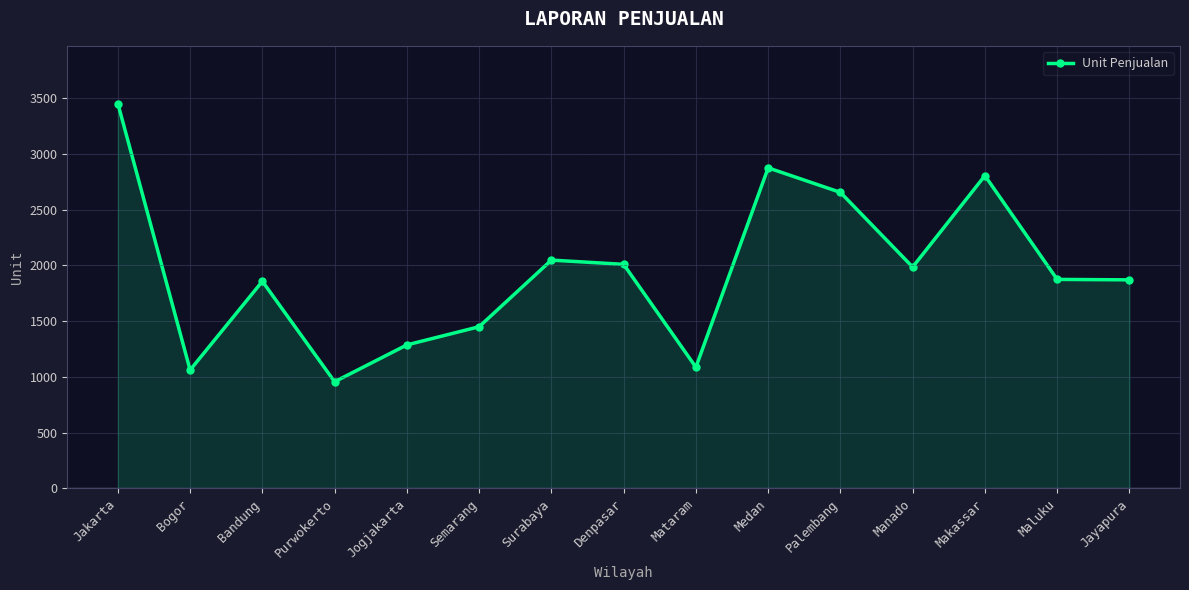

Approximately how many times larger is the value at Maluku compared to Manado?

0.9